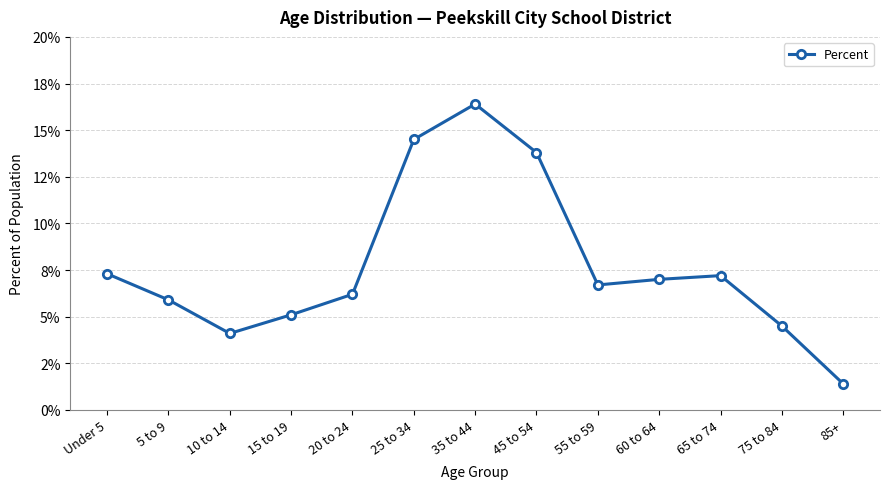

Rank the categories by value from lowest to highest.

85+, 10 to 14, 75 to 84, 15 to 19, 5 to 9, 20 to 24, 55 to 59, 60 to 64, 65 to 74, Under 5, 45 to 54, 25 to 34, 35 to 44